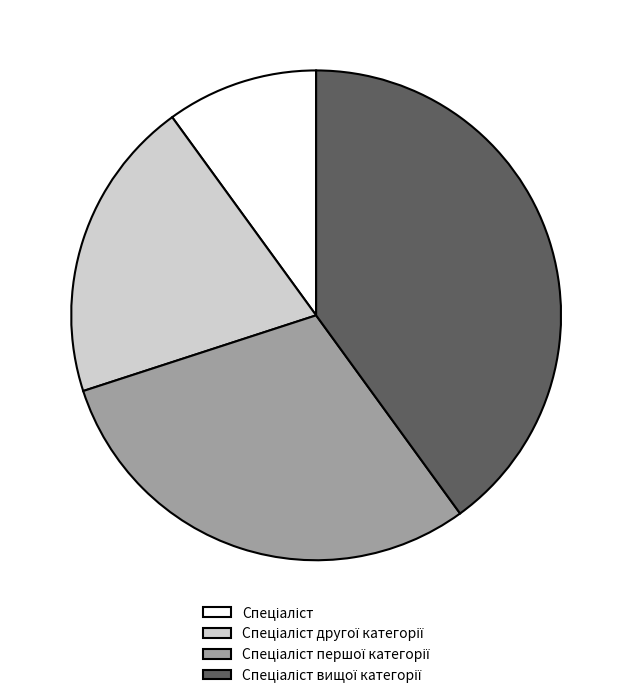

Is there any slice that represents more than half of the pie?

No